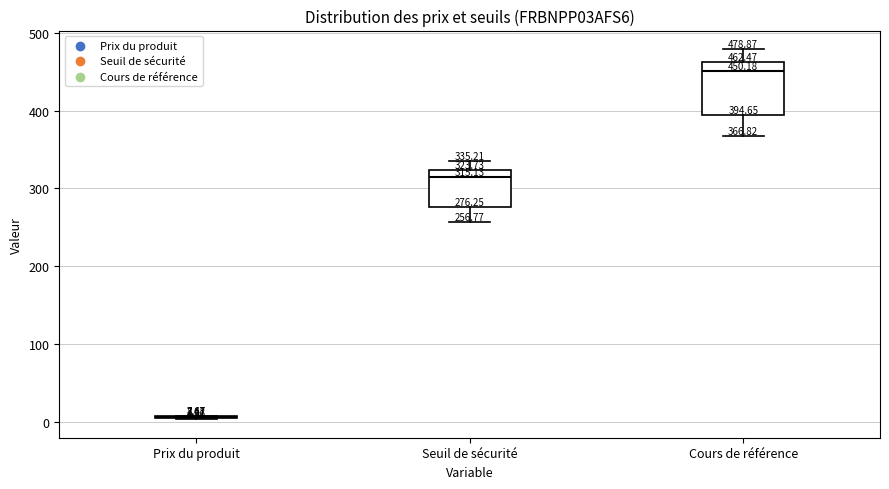

Which box is the tallest, from its lower edge to its upper edge?

Cours de référence